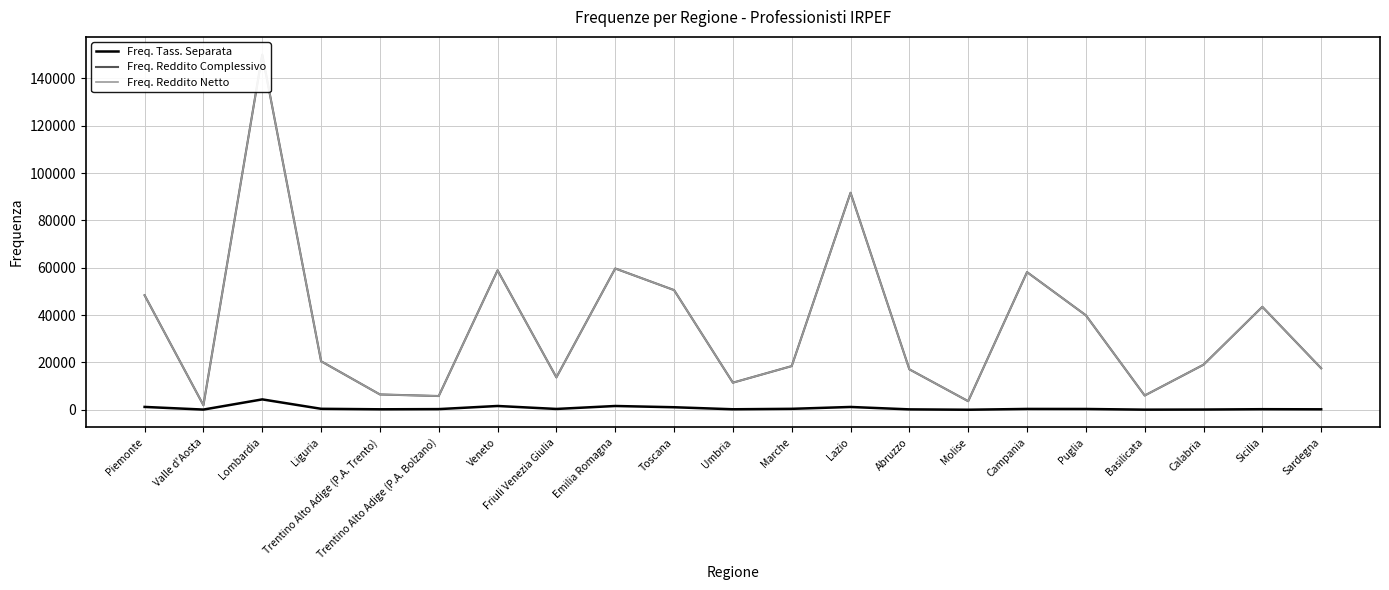

What is the difference between the highest and lowest values at Basilicata?

5968